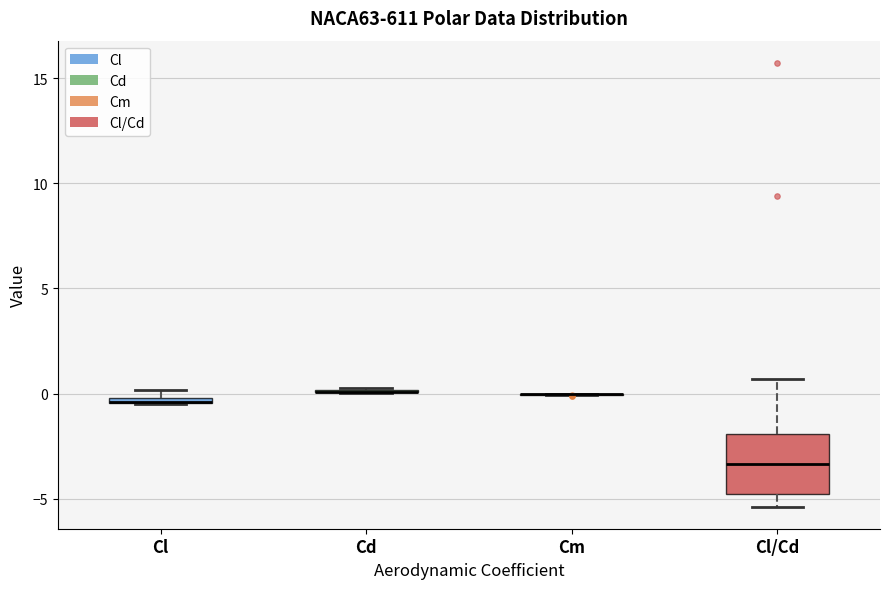

Which box is the tallest, from its lower edge to its upper edge?

Cl/Cd